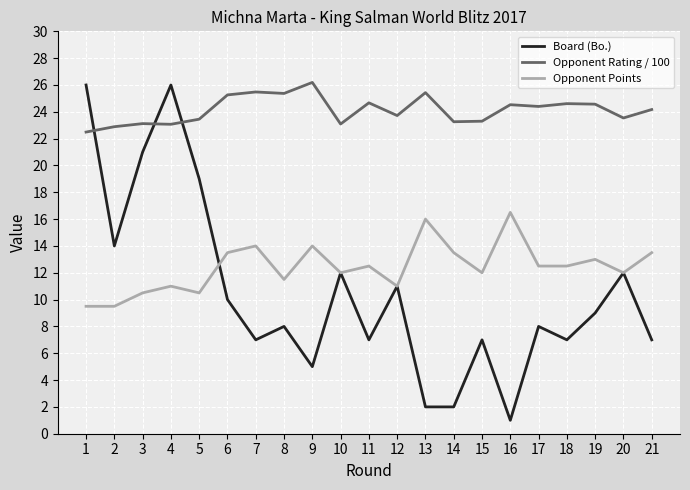

True or false: Opponent Rating / 100 and Opponent Points intersect in this chart.

False